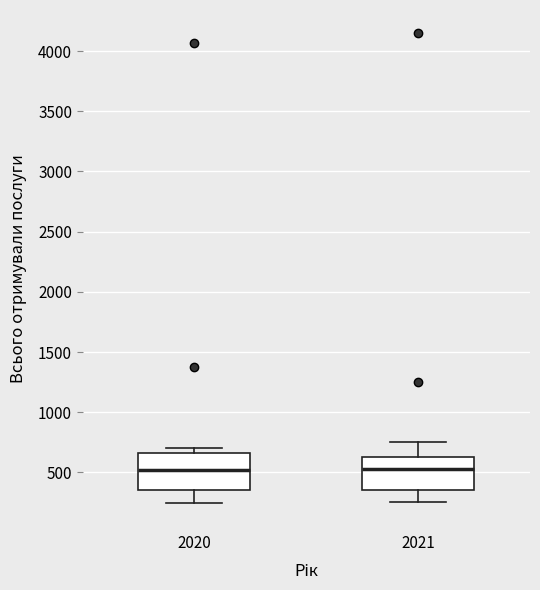

Reading left to right, transcribe this box plot: for each box, give where its median line is, the range the box spans, and where its two whiskers end, as read against the y-axis. The values are not printed on the chart, so give them approximately, as read against the axis.

2020: median 500, box 350 to 650, whiskers 250 to 700
2021: median 550, box 350 to 650, whiskers 250 to 750